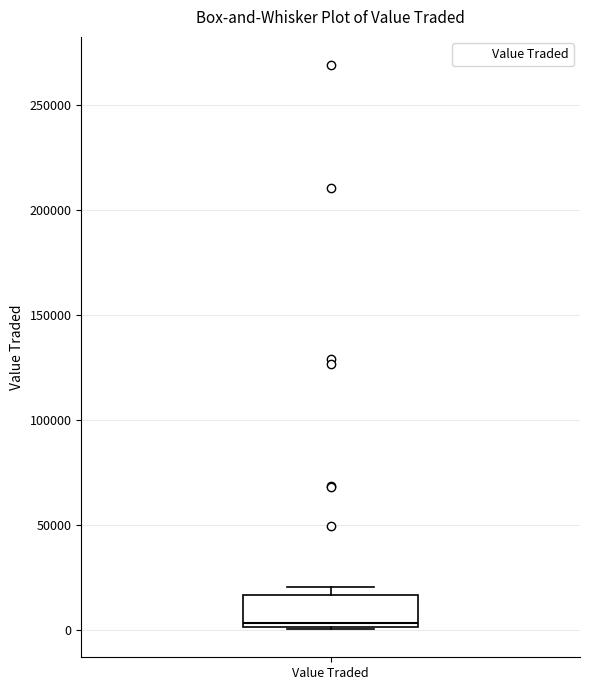

Where is the lower edge of the box for Value Traded on the y-axis? The values are not printed on the chart, so give them approximately, as read against the axis.

0